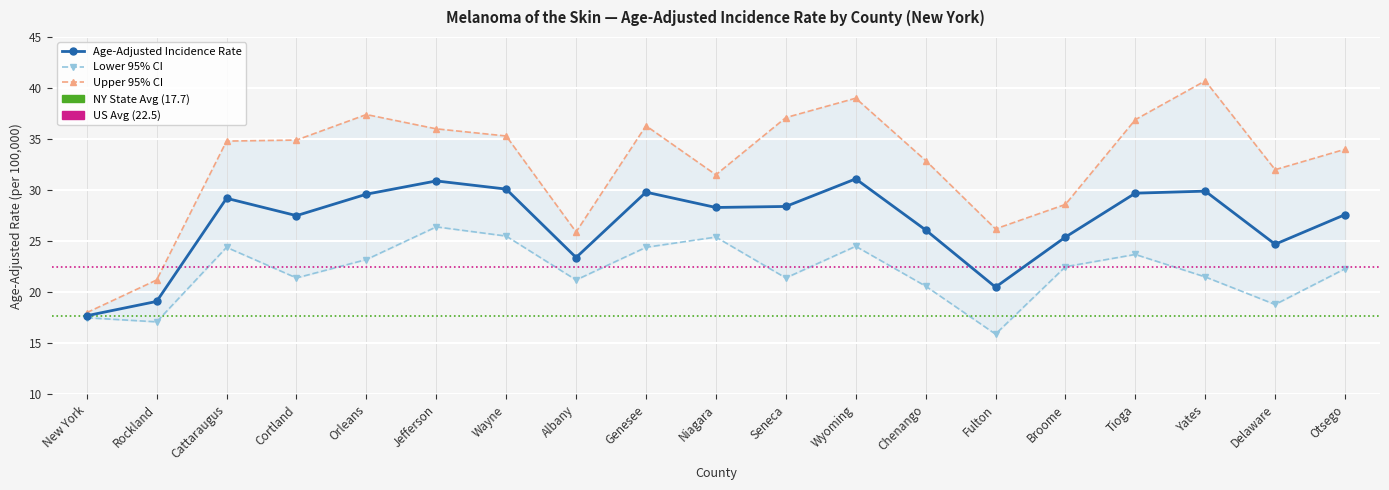

At which category does Upper 95% CI reach its first local peak?

Orleans